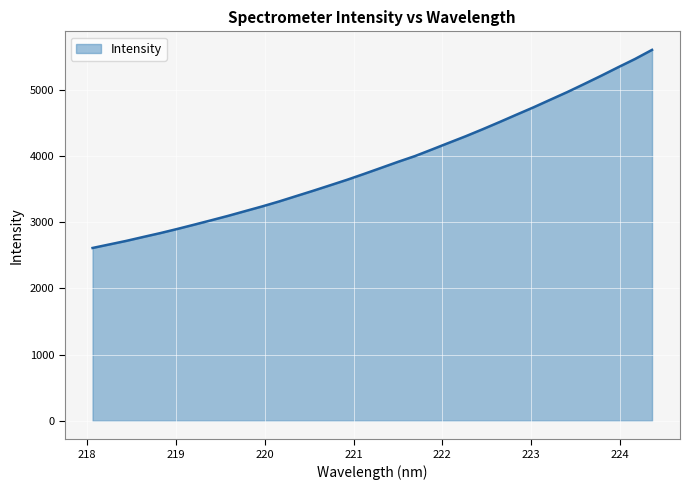

What is the greatest value displayed?

5601.8